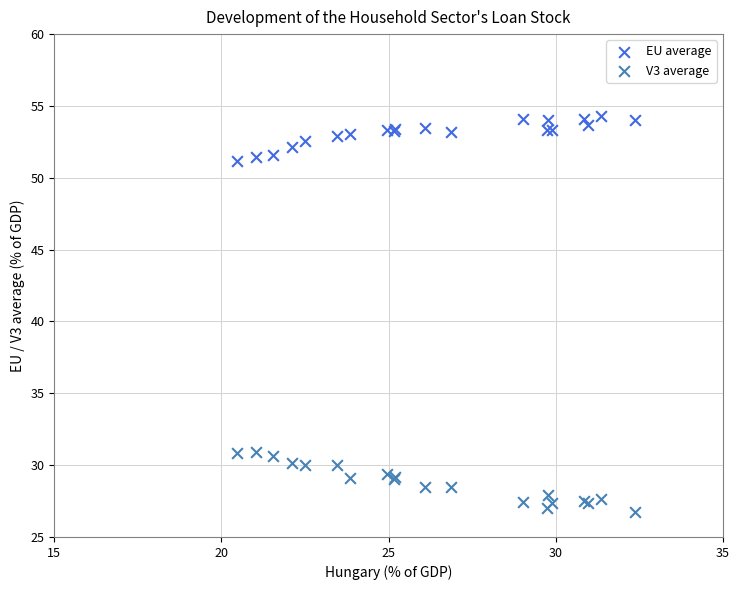

What are all the series names shown in the legend?

EU average, V3 average